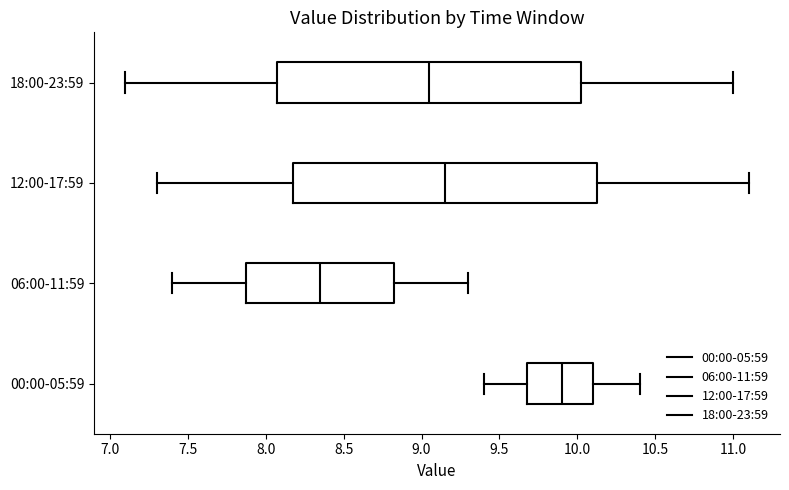

Reading bottom to top, read every box against the x-axis: the position of its median line, the range the box covers, and the ends of its whiskers. The values are not printed on the chart, so give them approximately, as read against the axis.

00:00-05:59: median 9.90, box 9.70 to 10.10, whiskers 9.40 to 10.40
06:00-11:59: median 8.35, box 7.90 to 8.85, whiskers 7.40 to 9.30
12:00-17:59: median 9.15, box 8.20 to 10.15, whiskers 7.30 to 11.10
18:00-23:59: median 9.05, box 8.10 to 10.05, whiskers 7.10 to 11.00